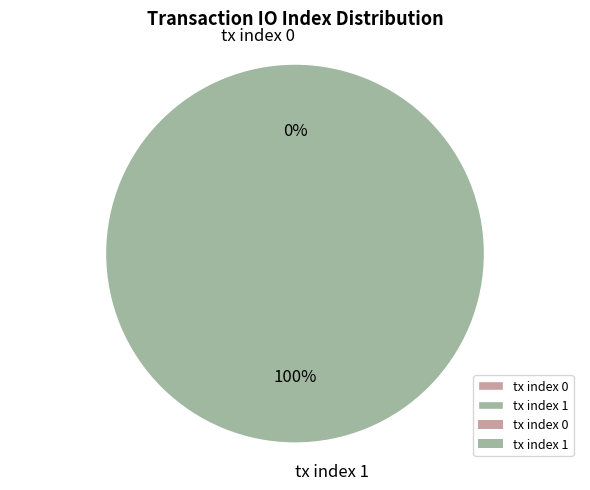

To the nearest percent, what percentage of the pie is tx index 1?

100%